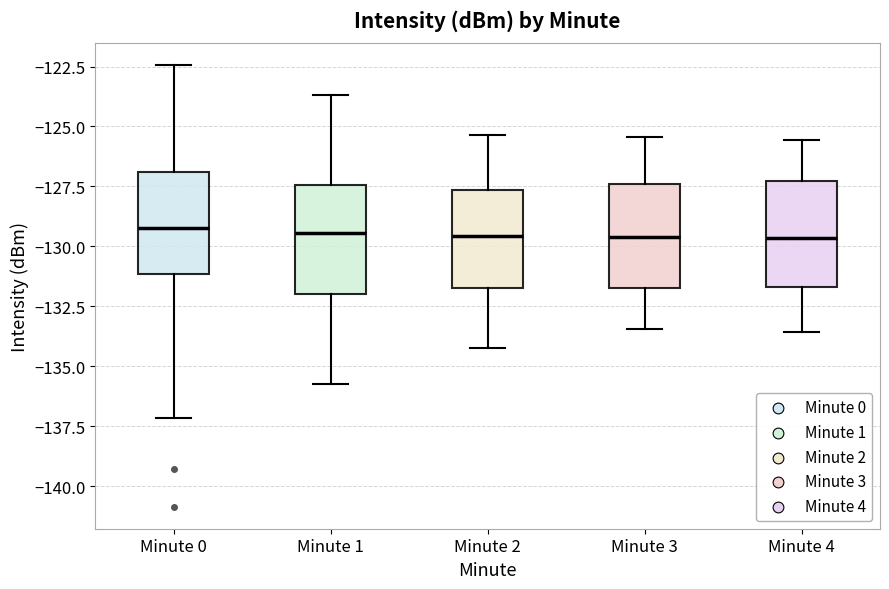

Where is the upper edge of the box for Minute 0 on the y-axis? The values are not printed on the chart, so give them approximately, as read against the axis.

-127.0